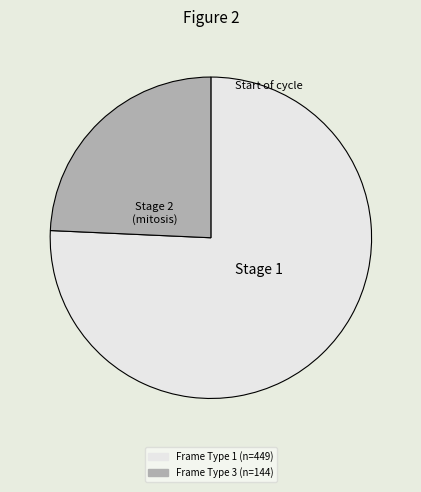

Does any single category account for the majority?

Yes